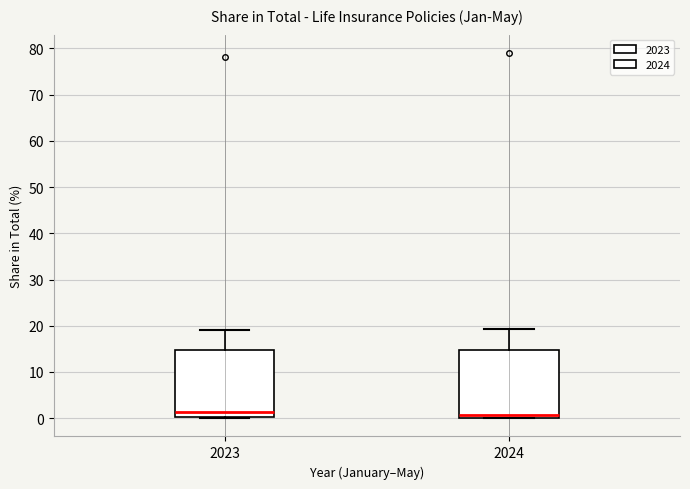

Reading left to right, transcribe this box plot: for each box, give where its median line is, the range the box spans, and where its two whiskers end, as read against the y-axis. The values are not printed on the chart, so give them approximately, as read against the axis.

2023: median 1, box 0 to 15, whiskers 0 to 19
2024: median 1, box 0 to 15, whiskers 0 to 19